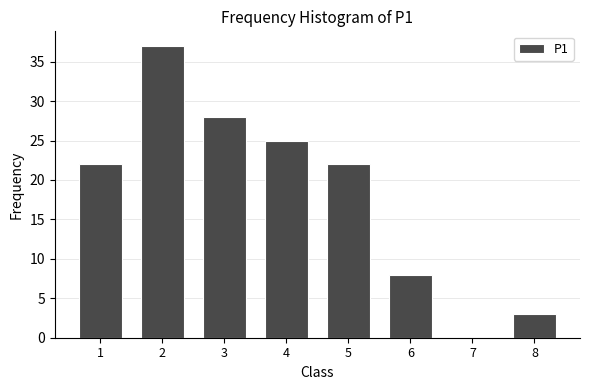

Reading left to right, transcribe all the data shown in this chart.

1=22	2=37	3=28	4=25	5=22	6=8	7=0	8=3